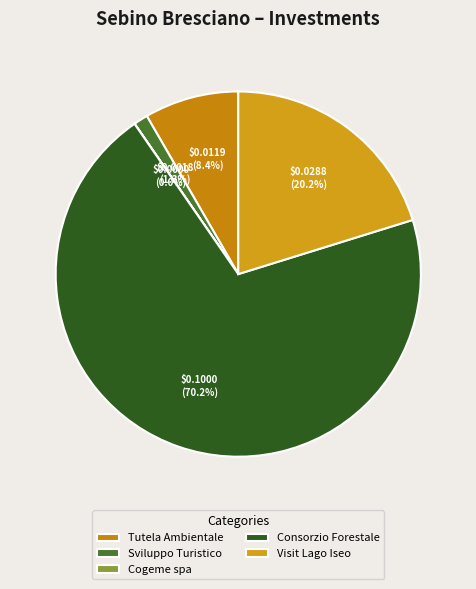

What is the smallest slice in the pie chart?

Cogeme spa